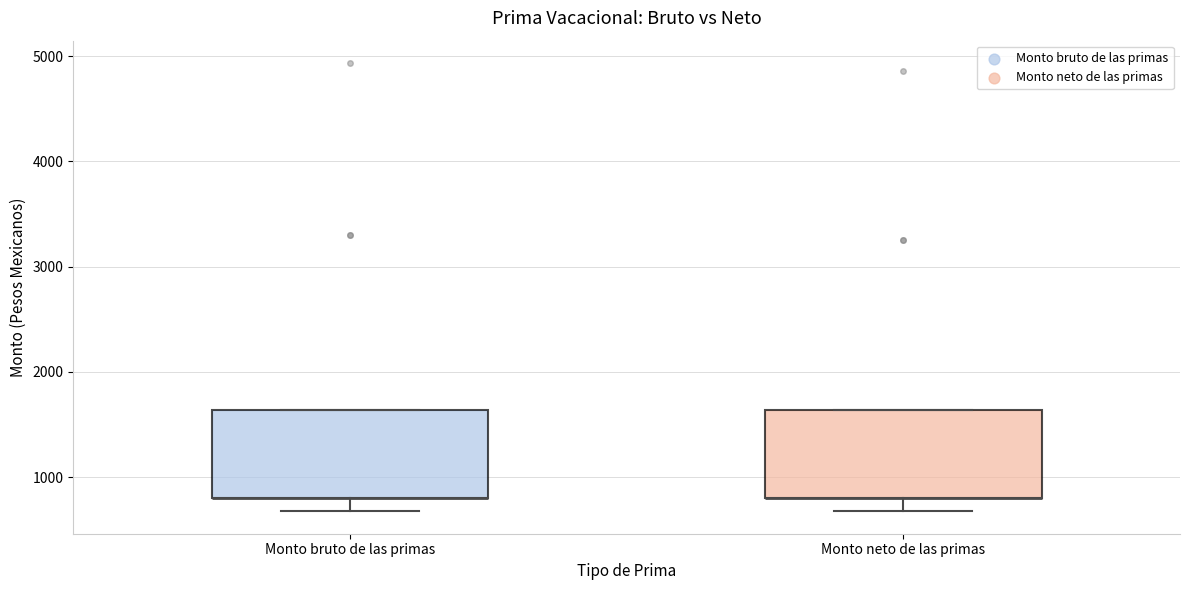

Reading left to right, transcribe this box plot: for each box, give where its median line is, the range the box spans, and where its two whiskers end, as read against the y-axis. The values are not printed on the chart, so give them approximately, as read against the axis.

Monto bruto de las primas: median 800 (drawn on the box's lower edge), box 800 to 1600, whiskers 700 to 1600
Monto neto de las primas: median 800 (drawn on the box's lower edge), box 800 to 1600, whiskers 700 to 1600